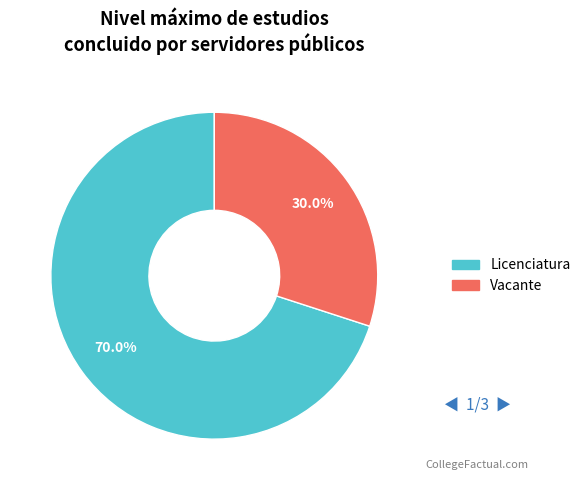

How many slices are in this pie chart?

2